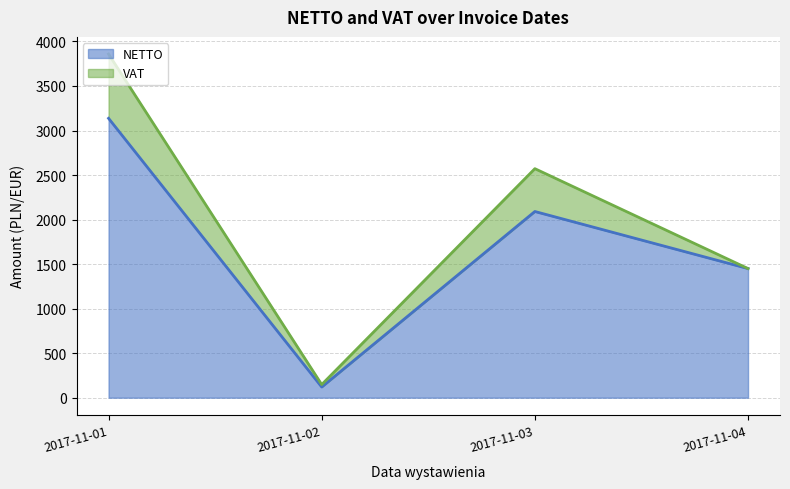

How many data points are less than 2090?

2